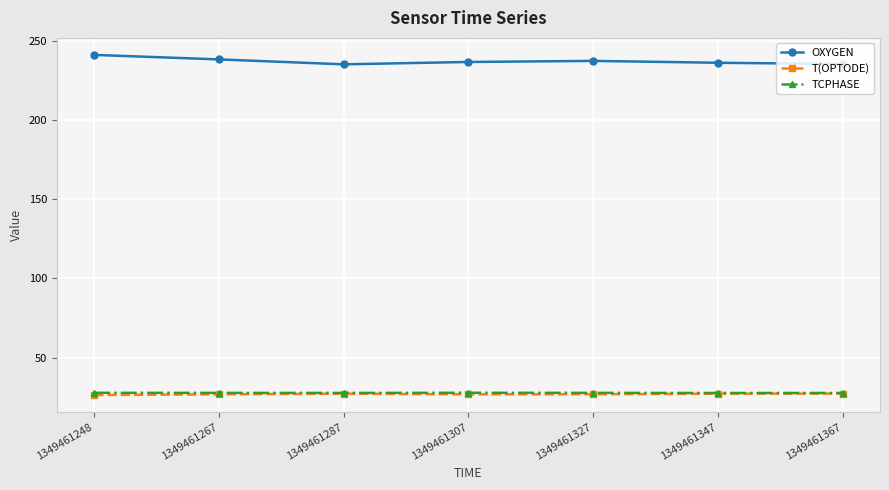

At which category does the chart reach its peak across all series?

1349461248